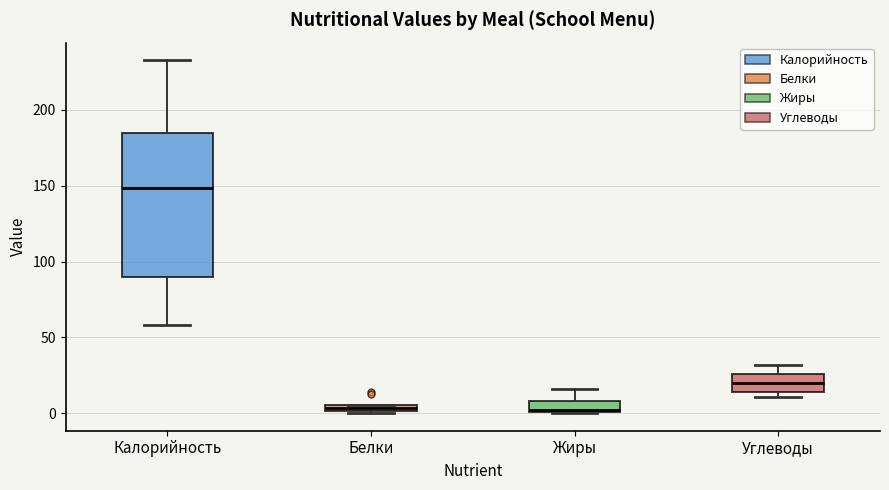

Which box is the tallest, from its lower edge to its upper edge?

Калорийность